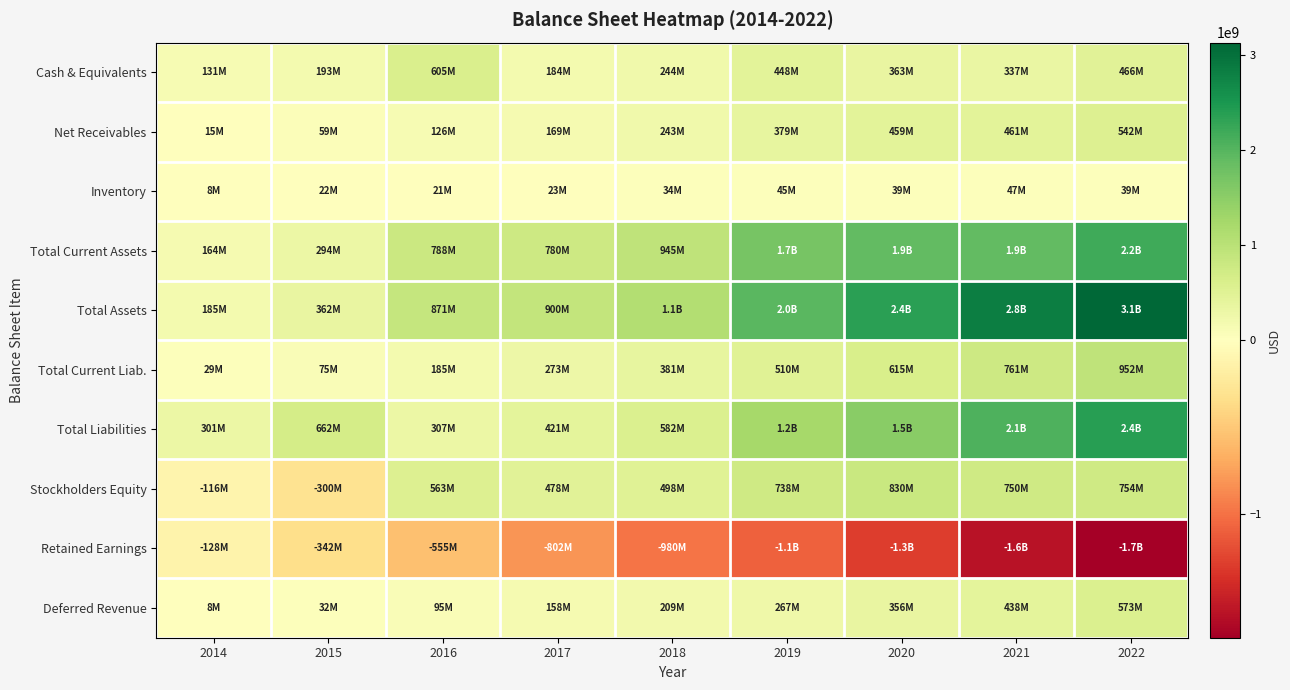

Reading left to right, list all the values displayed in this chart.

Cash & Equivalents: 2014=130885000	2015=192707000	2016=604742000	2017=183675000	2018=244057000	2019=447990000	2020=362635000	2021=337147000	2022=466199000
Net Receivables: 2014=14835000	2015=59032000	2016=126324000	2017=168978000	2018=243001000	2019=378729000	2020=458643000	2021=460879000	2022=542144000
Inventory: 2014=7892000	2015=21605000	2016=20649000	2017=23498000	2018=34497000	2019=44687000	2020=38518000	2021=46733000	2022=38942000
Total Current Assets: 2014=163936000	2015=293970000	2016=788070000	2017=780081000	2018=944833000	2019=1701827000	2020=1890392000	2021=1908166000	2022=2192179000
Total Assets: 2014=185004000	2015=361819000	2016=870783000	2017=899745000	2018=1079407000	2019=1973025000	2020=2364204000	2021=2819440000	2022=3135315000
Total Current Liab.: 2014=29157000	2015=75437000	2016=184532000	2017=273125000	2018=380844000	2019=509816000	2020=614741000	2021=760653000	2022=952320000
Total Liabilities: 2014=301091000	2015=661649000	2016=307429000	2017=421315000	2018=581501000	2019=1235245000	2020=1534086000	2021=2069434000	2022=2380979000
Stockholders Equity: 2014=-116087000	2015=-299830000	2016=563354000	2017=478430000	2018=497906000	2019=737780000	2020=830118000	2021=750006000	2022=754336000
Retained Earnings: 2014=-128233000	2015=-341583000	2016=-555335000	2017=-802480000	2018=-980082000	2019=-1081949000	2020=-1282936000	2021=-1565012000	2022=-1708271000
Deferred Revenue: 2014=7933000	2015=32199000	2016=94514000	2017=158095000	2018=209377000	2019=266584000	2020=356011000	2021=438321000	2022=572985000